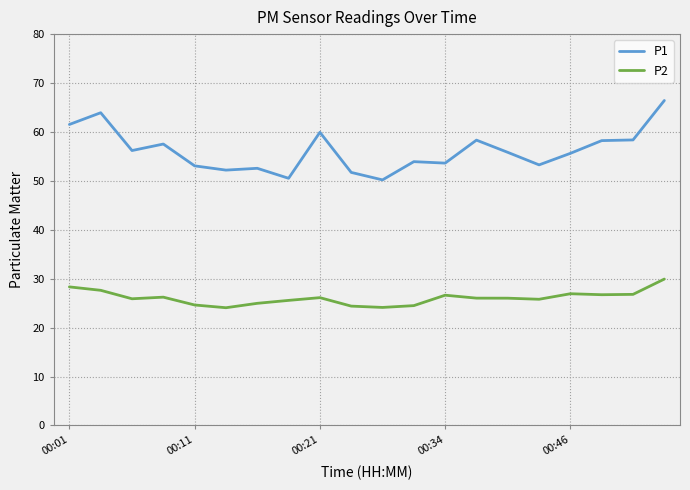

List the series in order of their peak value, highest first.

P1, P2